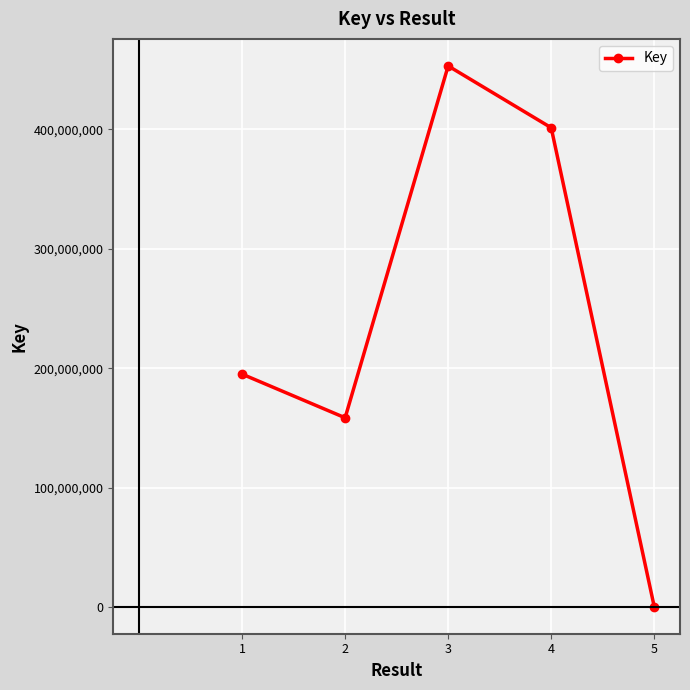

How many interior local valleys (lower than both neighbors) does the data have?

1